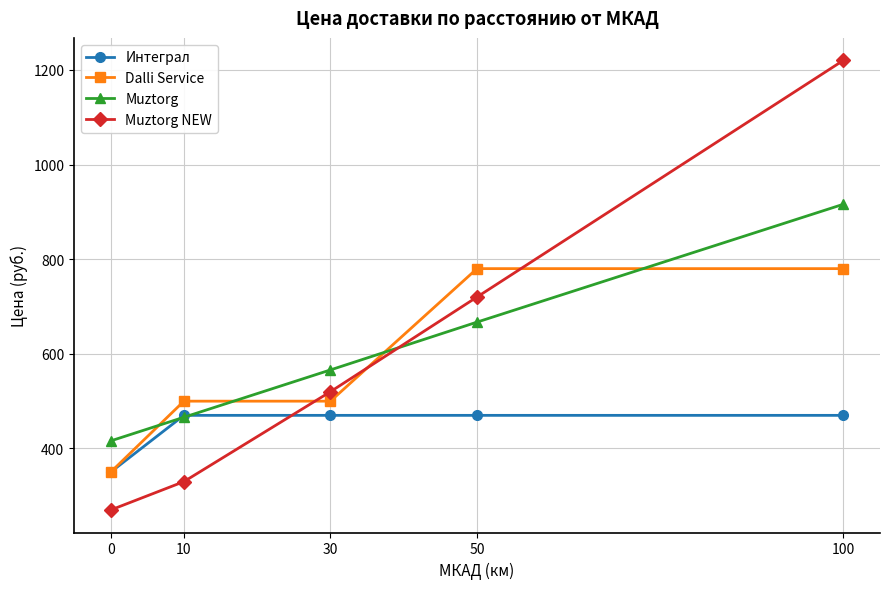

How many series are shown in this chart?

4